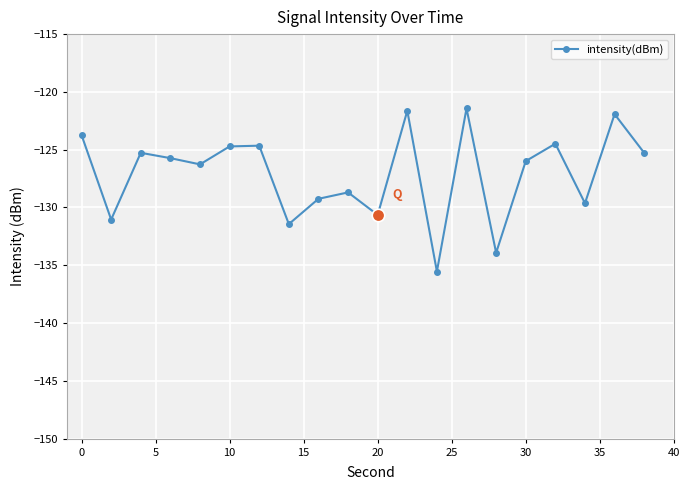

What is the value of the 11th point from the left?

-130.6